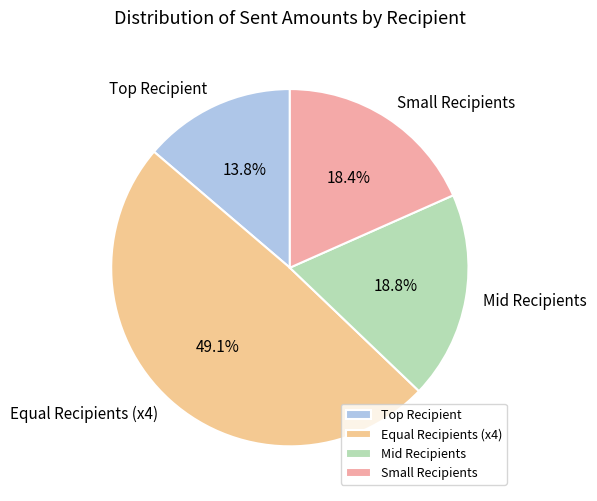

What is the ratio of the value at Small Recipients to the value at Mid Recipients?

1.0